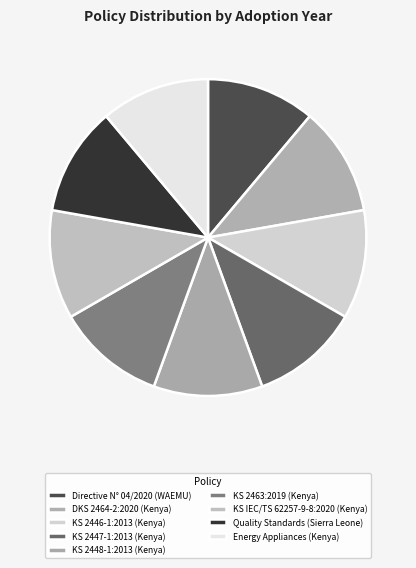

Do DKS 2464-2:2020 (Kenya) and KS 2447-1:2013 (Kenya) together represent more than half of the pie?

No